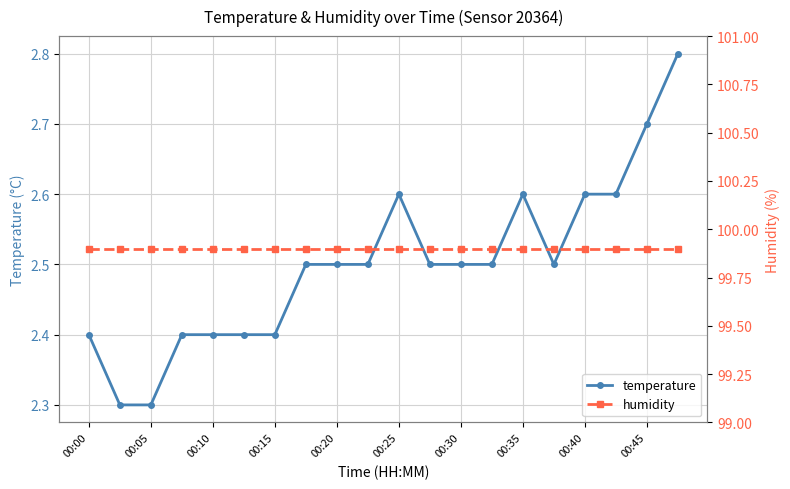

True or false: temperature and humidity intersect in this chart.

False